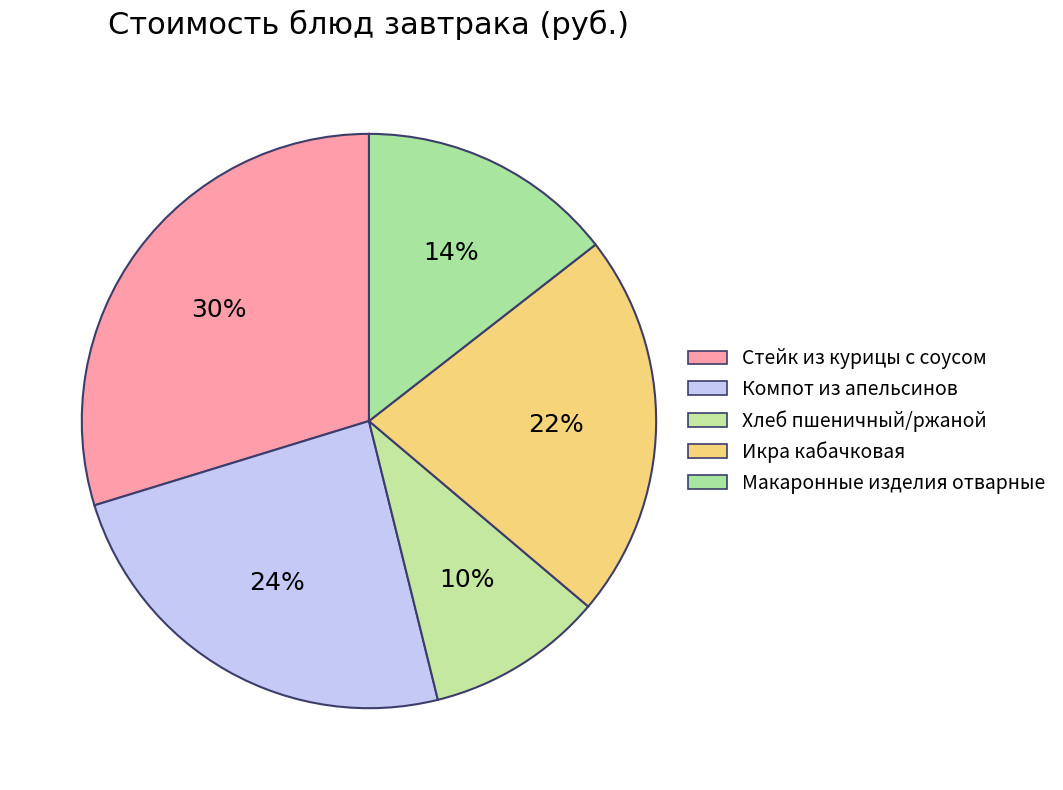

To the nearest percent, what is the combined percentage of Компот из апельсинов and Стейк из курицы с соусом?

54%